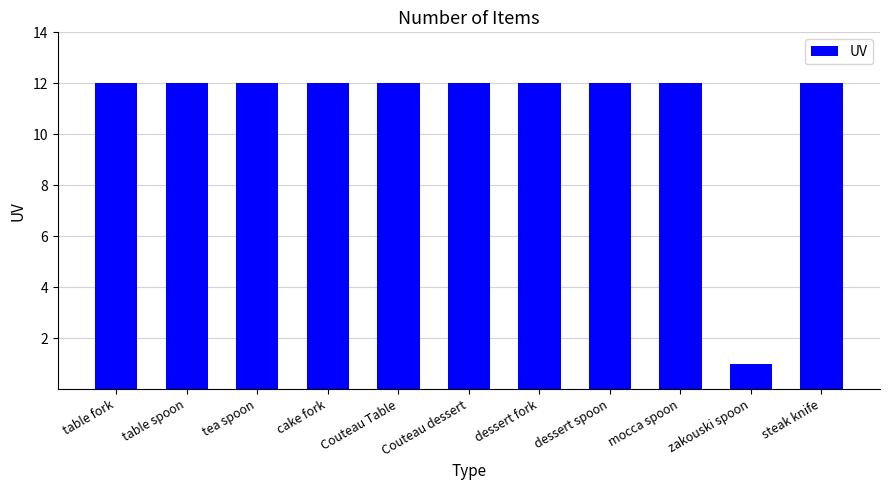

Between zakouski spoon and mocca spoon, which is larger?

mocca spoon